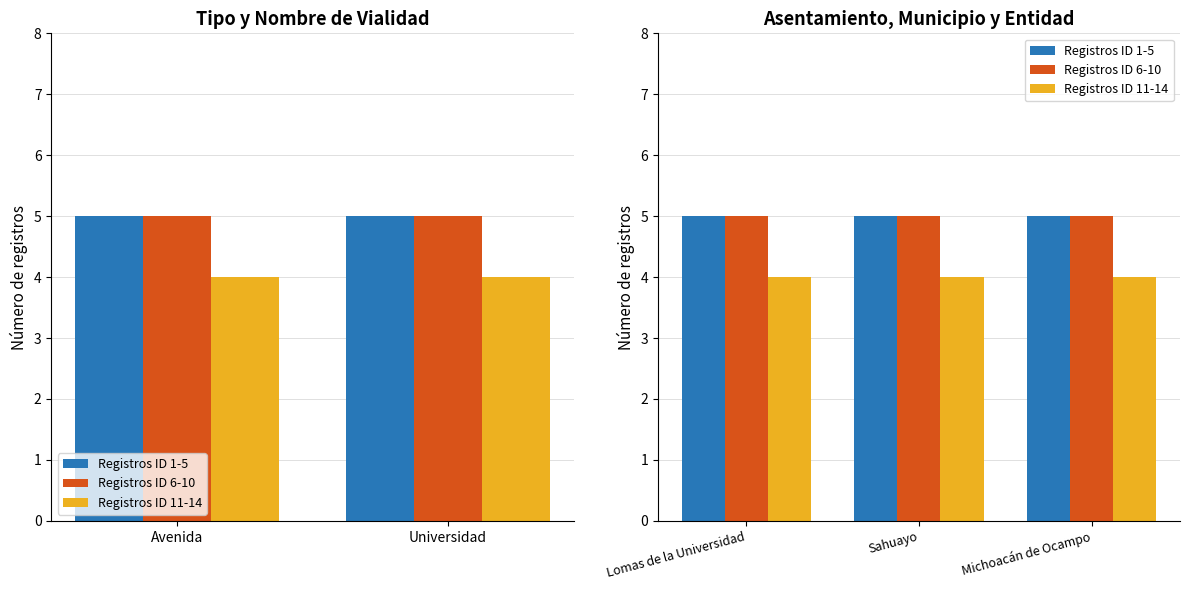

What is the average value of the Registros ID 11-14 series?

4